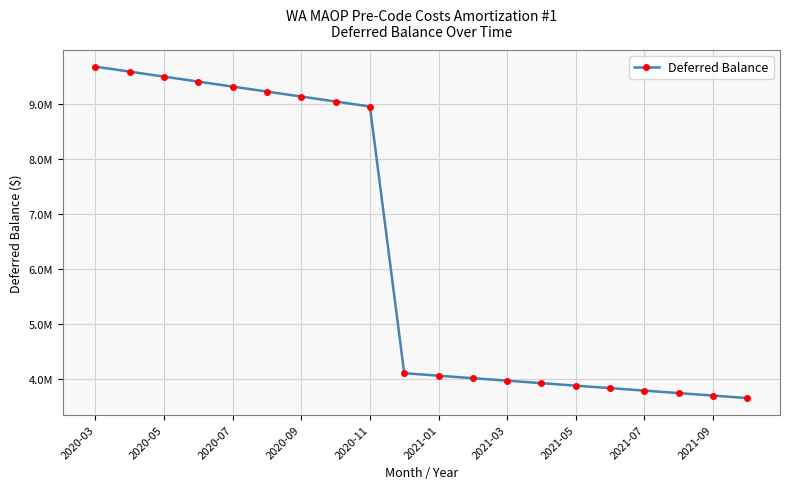

Does the chart have visible grid lines?

Yes